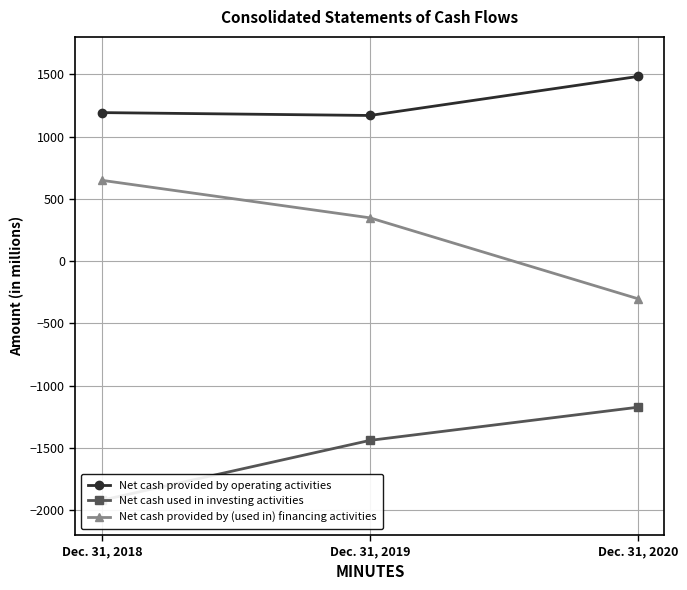

Reading right to left, what are all the values shown in this chart?

Net cash provided by operating activities: Dec. 31, 2020=1482	Dec. 31, 2019=1169	Dec. 31, 2018=1192
Net cash used in investing activities: Dec. 31, 2020=-1174	Dec. 31, 2019=-1440	Dec. 31, 2018=-1920
Net cash provided by (used in) financing activities: Dec. 31, 2020=-302	Dec. 31, 2019=347	Dec. 31, 2018=648